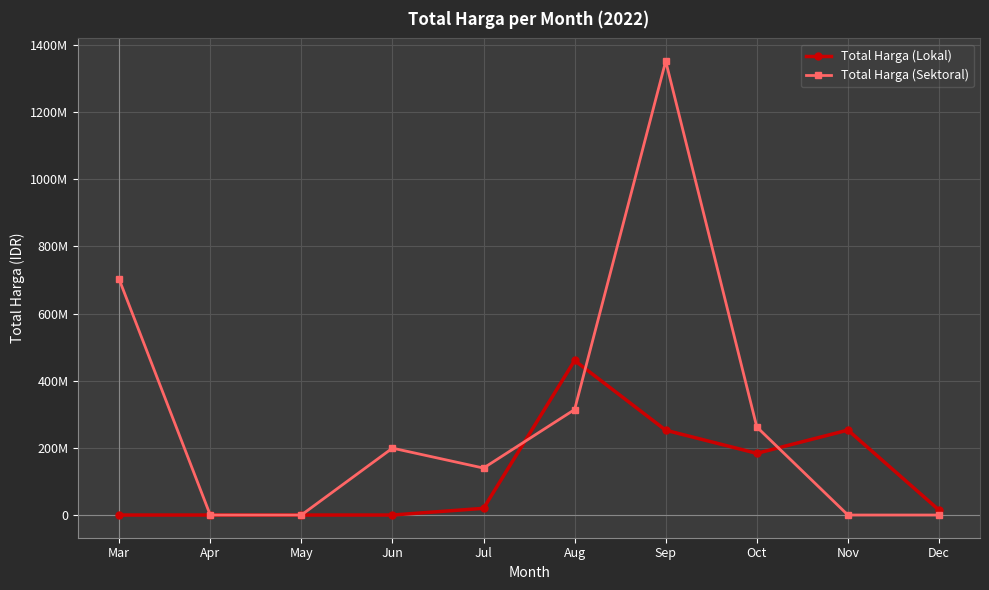

What is the difference between the maximum and minimum values in the Total Harga (Sektoral) series?

1351682000